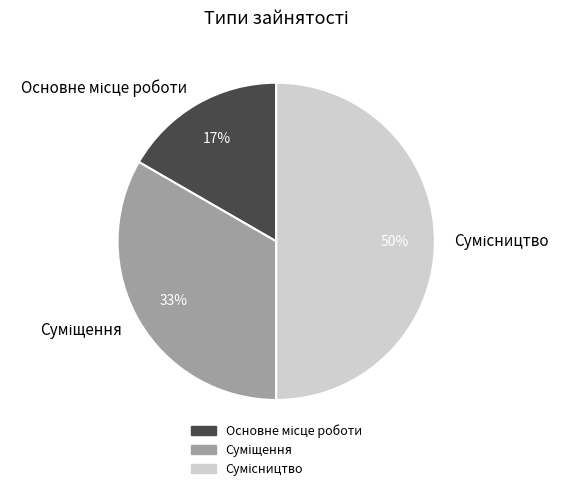

To the nearest percent, what is the difference between the largest and smallest slice percentages?

33%